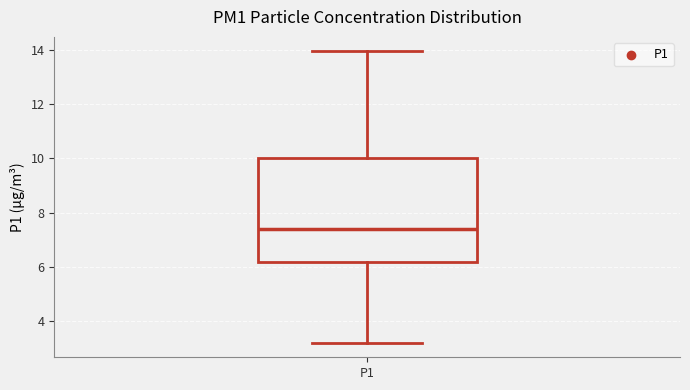

Where is the upper edge of the box for P1 on the y-axis? The values are not printed on the chart, so give them approximately, as read against the axis.

10.0